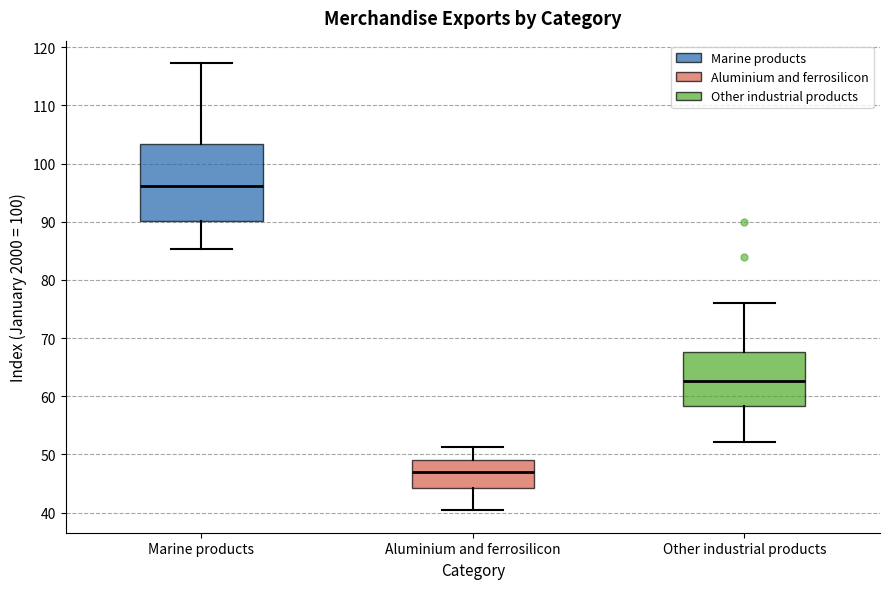

Reading left to right, transcribe this box plot: for each box, give where its median line is, the range the box spans, and where its two whiskers end, as read against the y-axis. The values are not printed on the chart, so give them approximately, as read against the axis.

Marine products: median 96, box 90 to 103, whiskers 85 to 117
Aluminium and ferrosilicon: median 47, box 44 to 49, whiskers 40 to 51
Other industrial products: median 63, box 58 to 68, whiskers 52 to 76